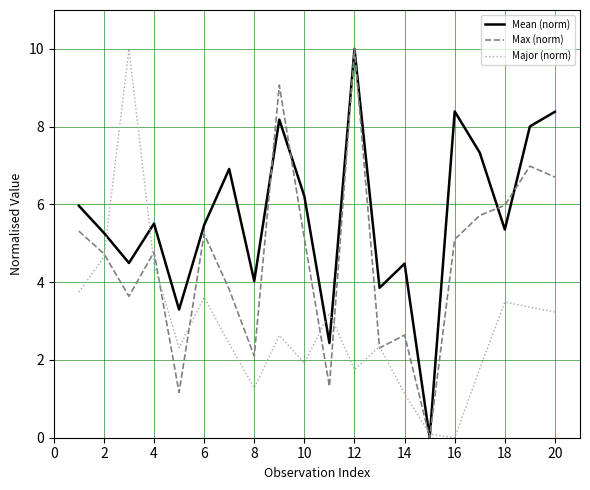

List the series in order of their overall mean, lowest first.

Major (norm), Max (norm), Mean (norm)